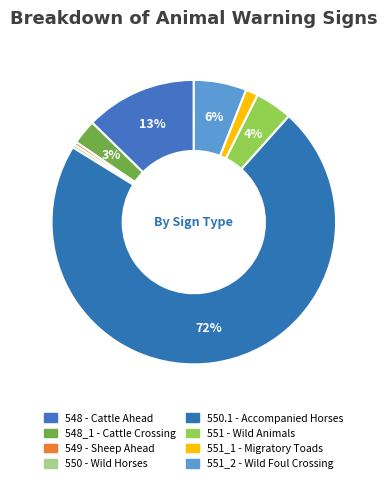

Rank the categories by value from lowest to highest.

549 - Sheep Ahead, 550 - Wild Horses, 551_1 - Migratory Toads, 548_1 - Cattle Crossing Ahead, 551 - Wild Animals, 551_2 - Wild Foul Crossing, 548 - Cattle Ahead, 550.1 - Accompanied Horses